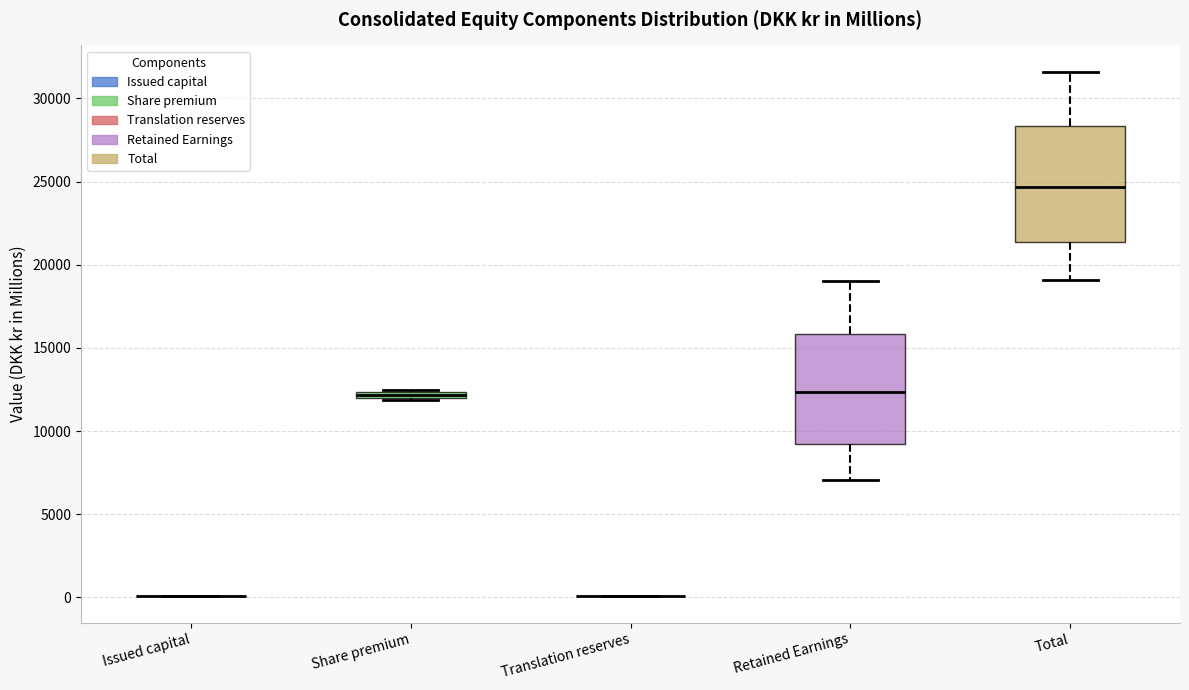

Where is the upper edge of the box for Total on the y-axis? The values are not printed on the chart, so give them approximately, as read against the axis.

28500